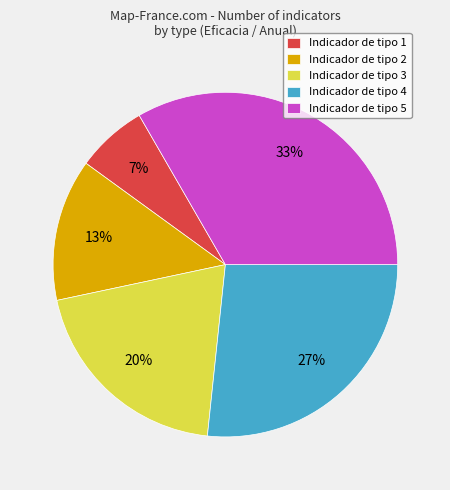

Is there any slice that represents more than half of the pie?

No